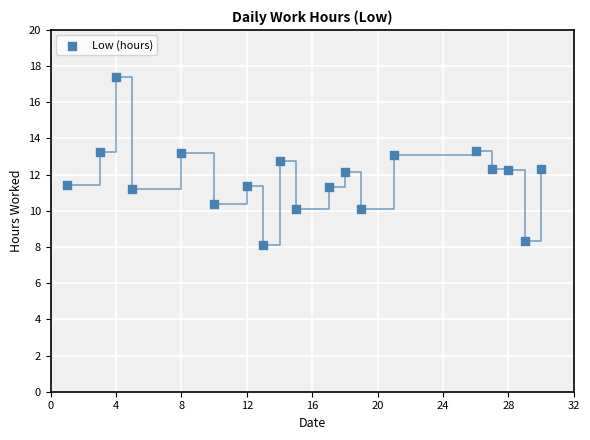

What is the range of Y values (max minus min)?

9.3